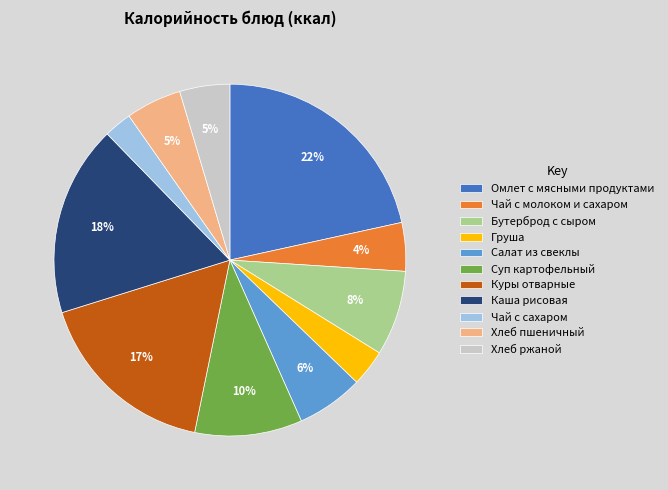

To the nearest percent, what is the difference between the largest and smallest slice percentages?

19%